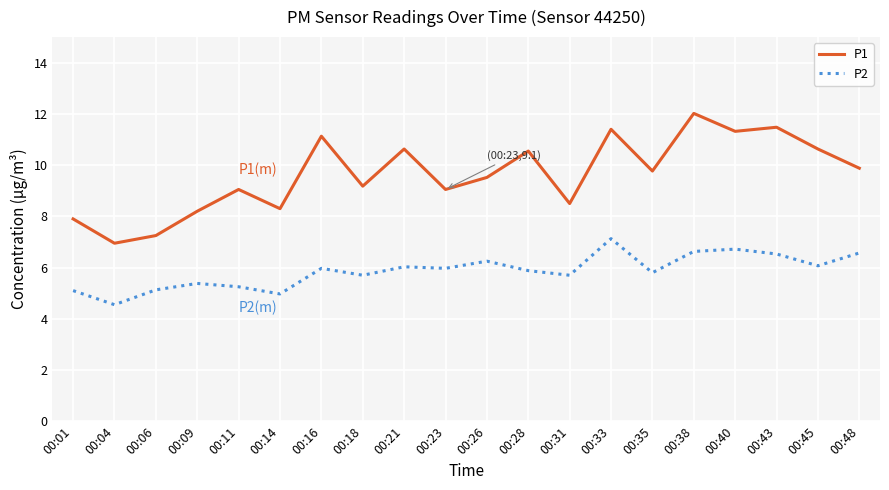

Rank the series by their maximum value, from highest to lowest.

P1, P2